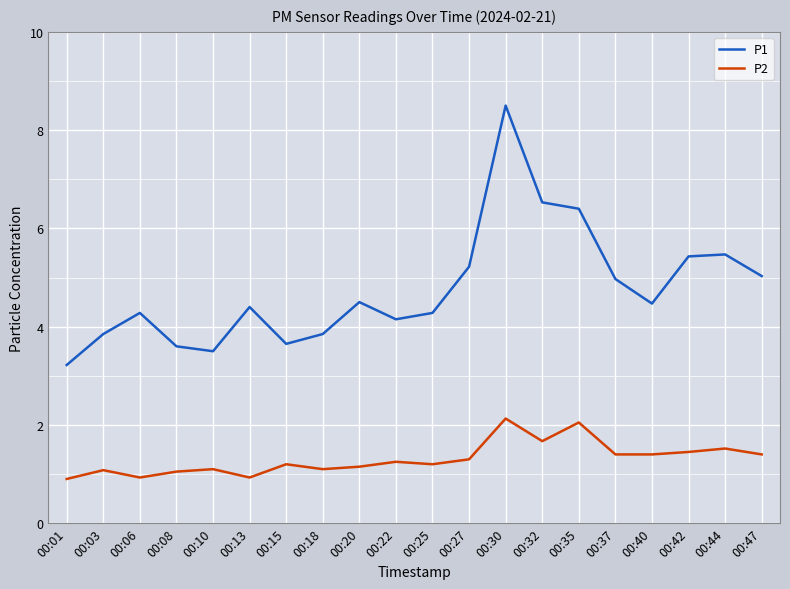

Rank the series by their maximum value, from highest to lowest.

P1, P2